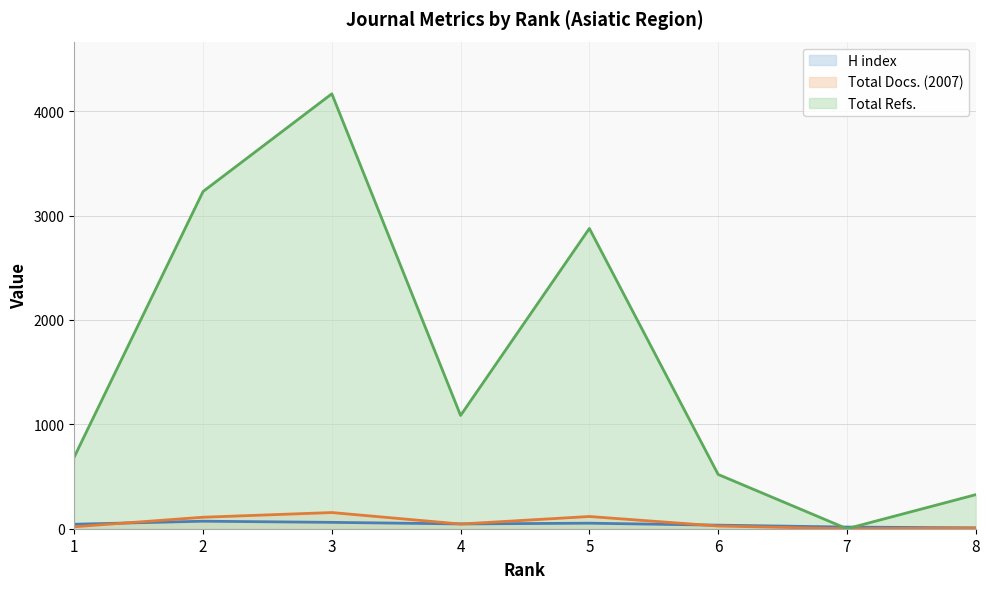

At which category is the sum across all series the highest?

3